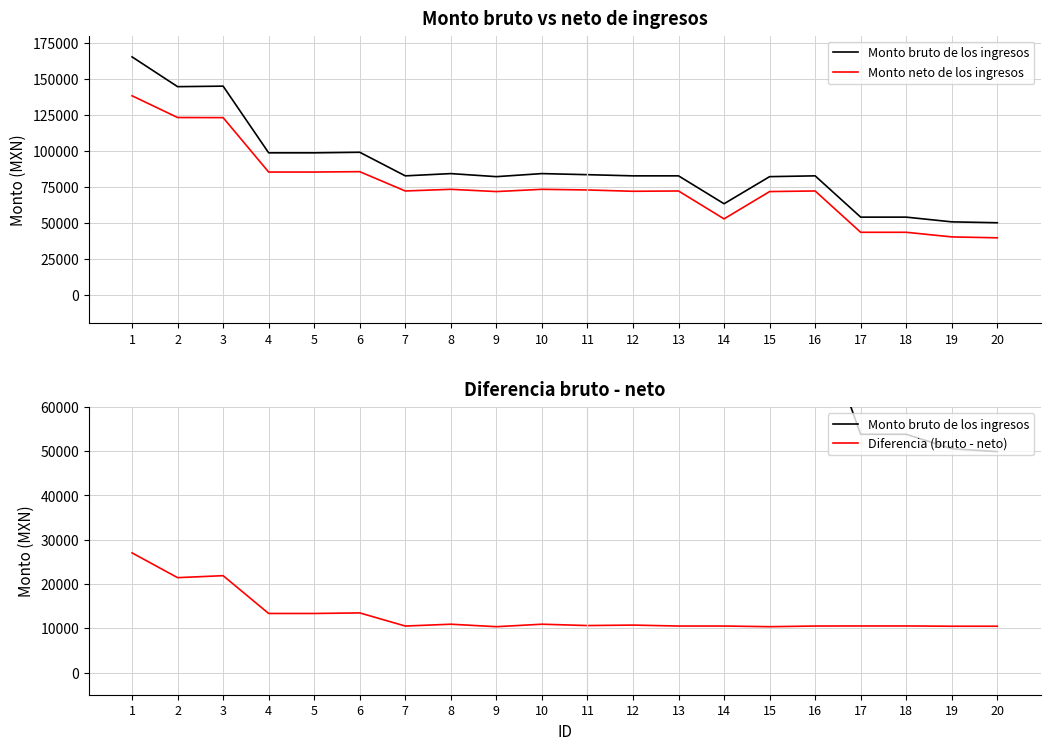

Is it true that Monto bruto de los ingresos equals 47072.0 at 15?

False